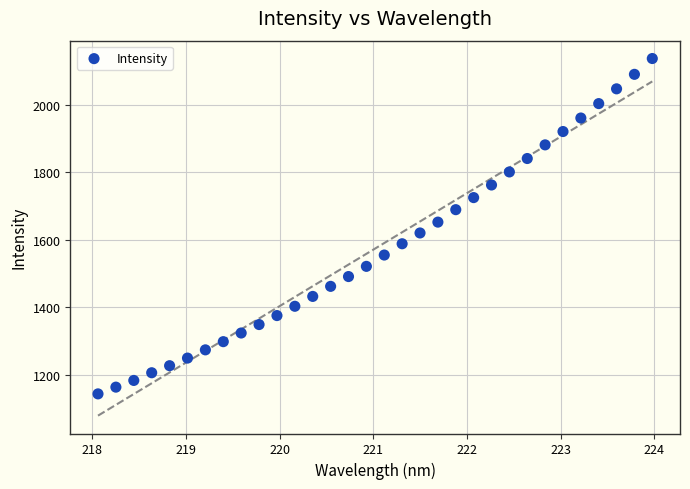

What is the range of X values (max minus min)?

5.9